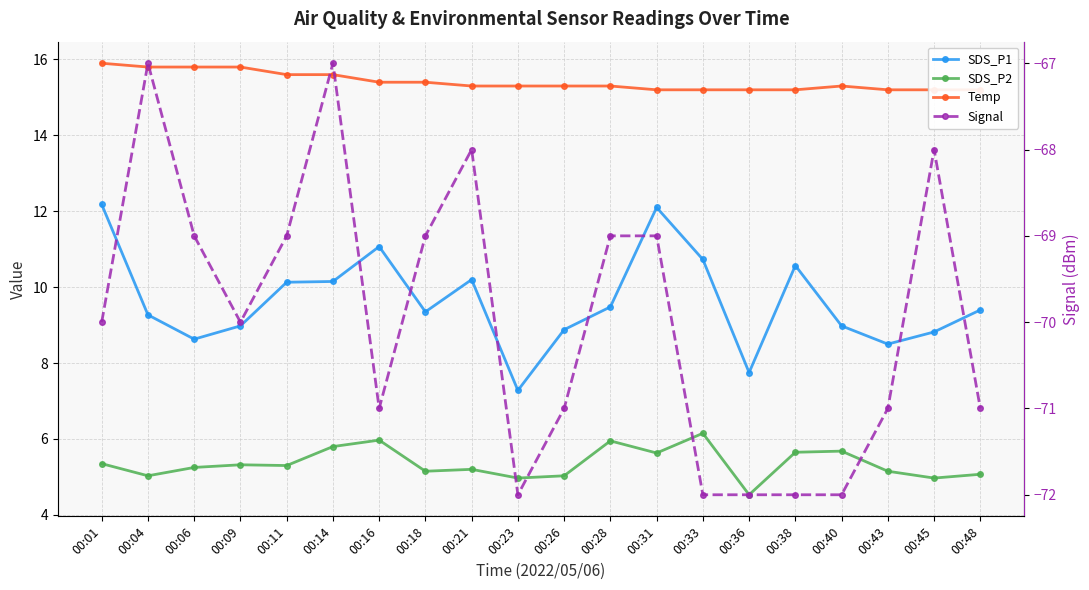

True or false: Temp and Signal cross at least once.

False